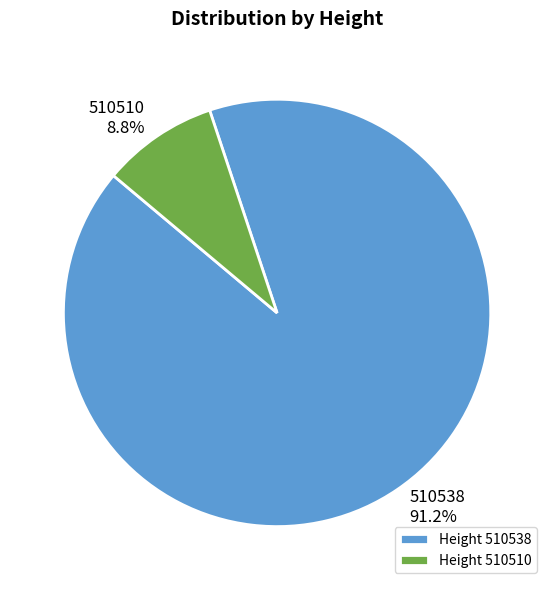

Which slice is the smallest?

510510